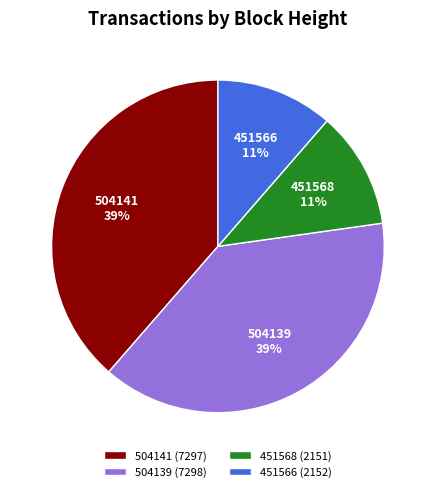

Is it true that 451566 is 1% of the pie?

False